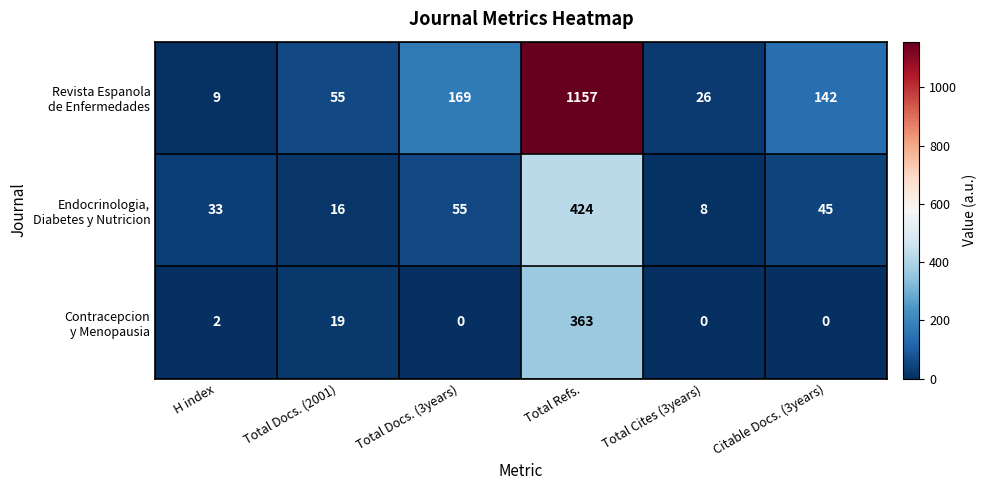

What is the spread (max minus min) of values at Citable Docs. (3years)?

142